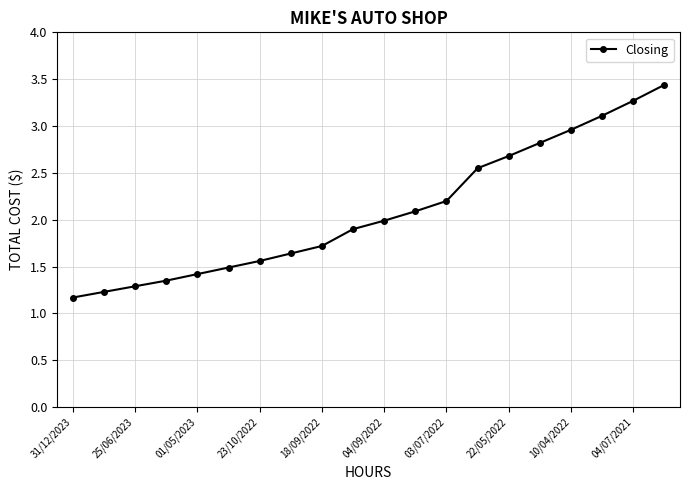

What is the minimum value shown in the chart?

1.2